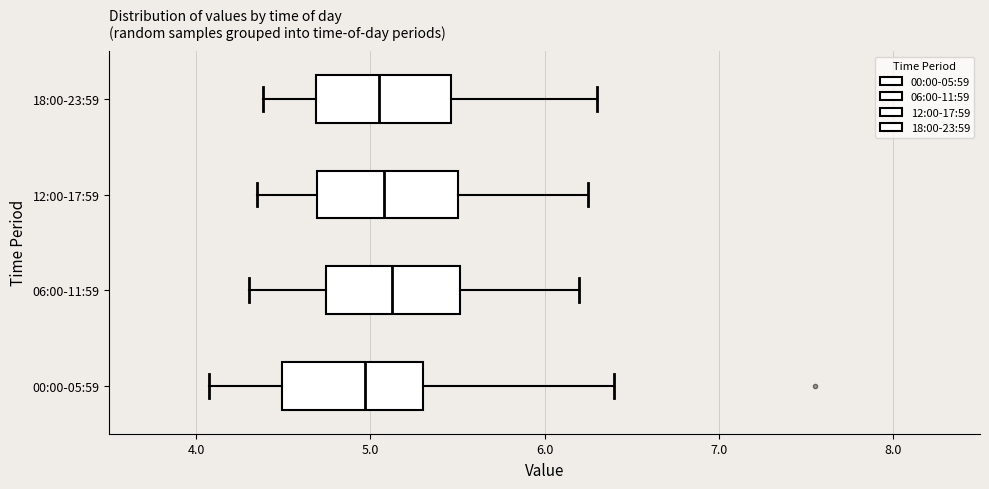

Reading bottom to top, read every box against the x-axis: the position of its median line, the range the box covers, and the ends of its whiskers. The values are not printed on the chart, so give them approximately, as read against the axis.

00:00-05:59: median 5.0, box 4.5 to 5.3, whiskers 4.1 to 6.4
06:00-11:59: median 5.1, box 4.7 to 5.5, whiskers 4.3 to 6.2
12:00-17:59: median 5.1, box 4.7 to 5.5, whiskers 4.4 to 6.3
18:00-23:59: median 5.1, box 4.7 to 5.5, whiskers 4.4 to 6.3